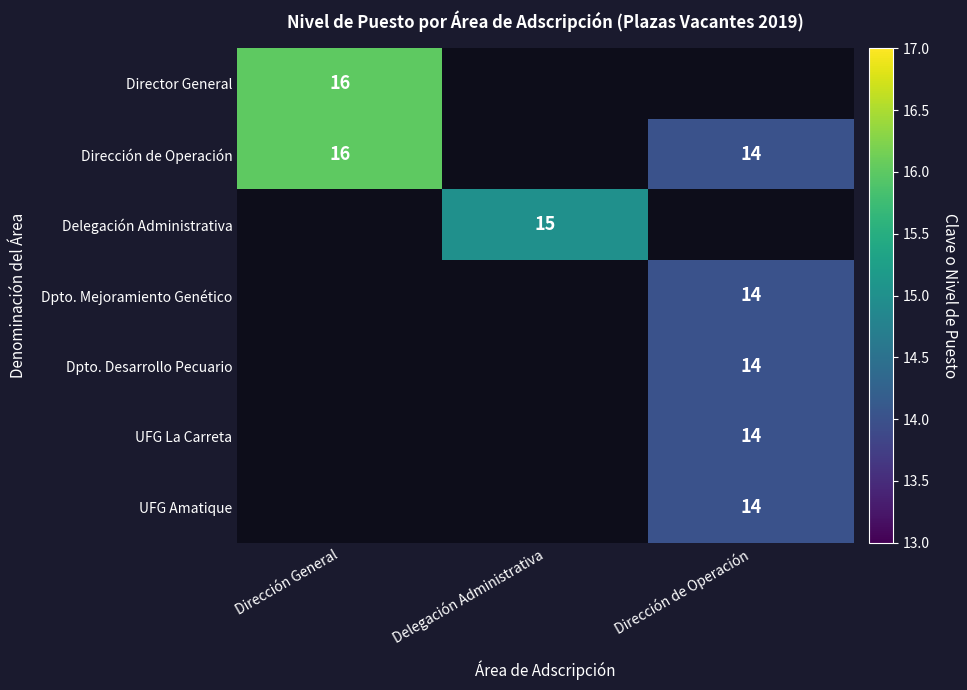

The Dpto. Desarrollo Pecuario series shows 21 at Dirección de Operación. True or false?

False